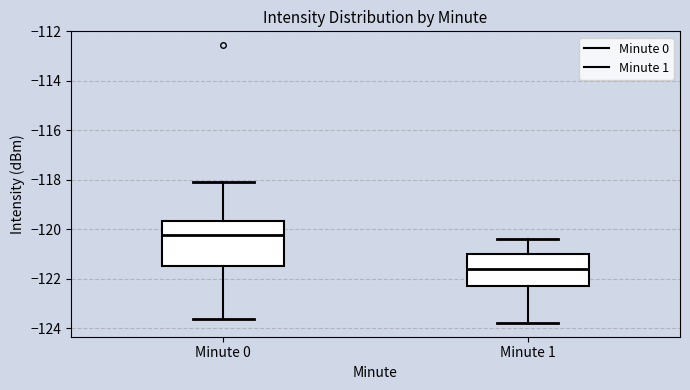

Where is the lower edge of the box for Minute 0 on the y-axis? The values are not printed on the chart, so give them approximately, as read against the axis.

-121.4